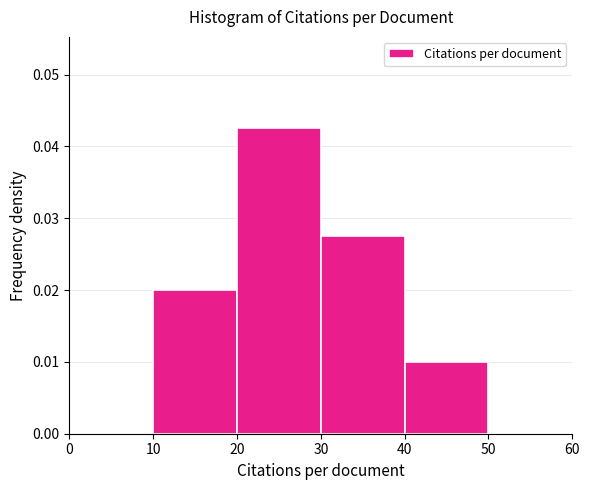

Reading left to right, list every bar in this chart as the range it spans on the x-axis followed by its height. The values are not printed on the chart, so give them approximately, as read against the axis.

0 to 10: 0
10 to 20: 0.020
20 to 30: 0.043
30 to 40: 0.028
40 to 50: 0.010
50 to 60: 0